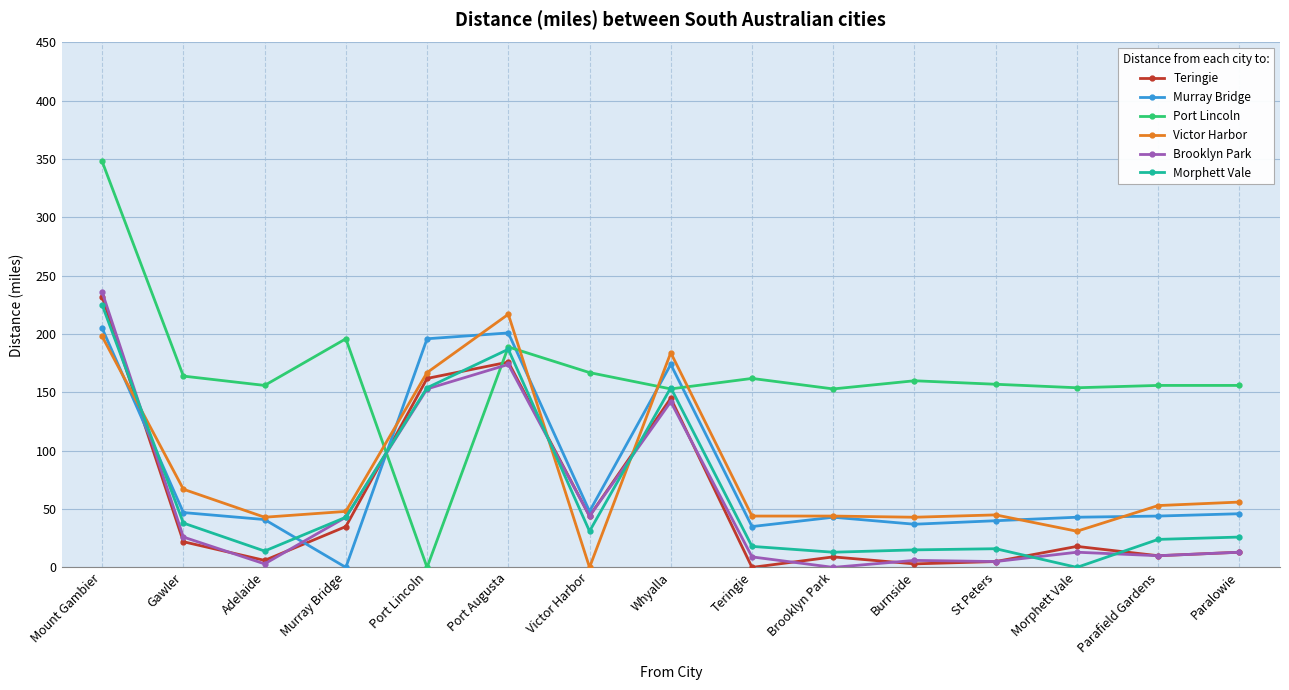

How many lines are shown in the chart?

6